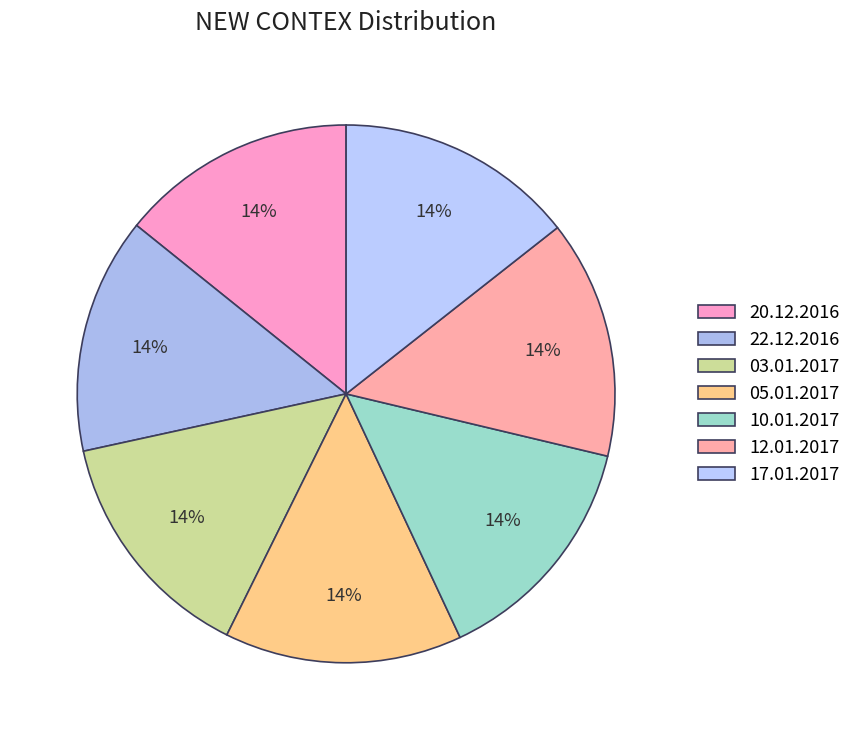

What is the largest slice in the pie chart?

17.01.2017